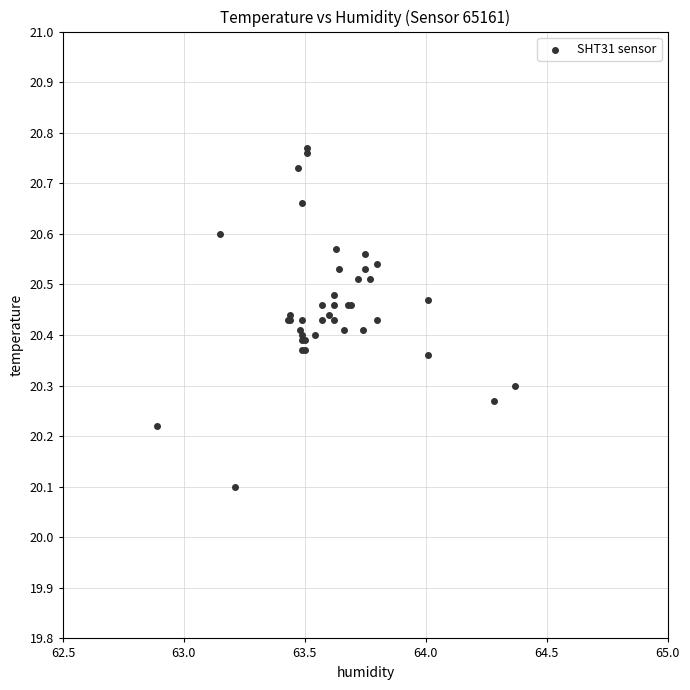

What Y value in the scatter plot is closest to 20?

20.1